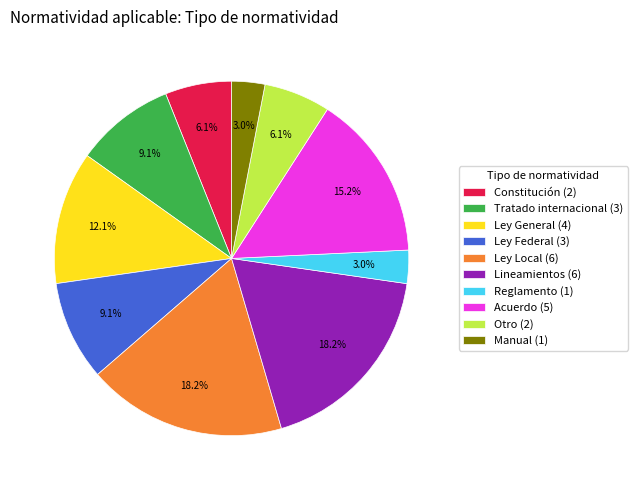

To the nearest percent, what is the difference between the largest and smallest slice percentages?

15%